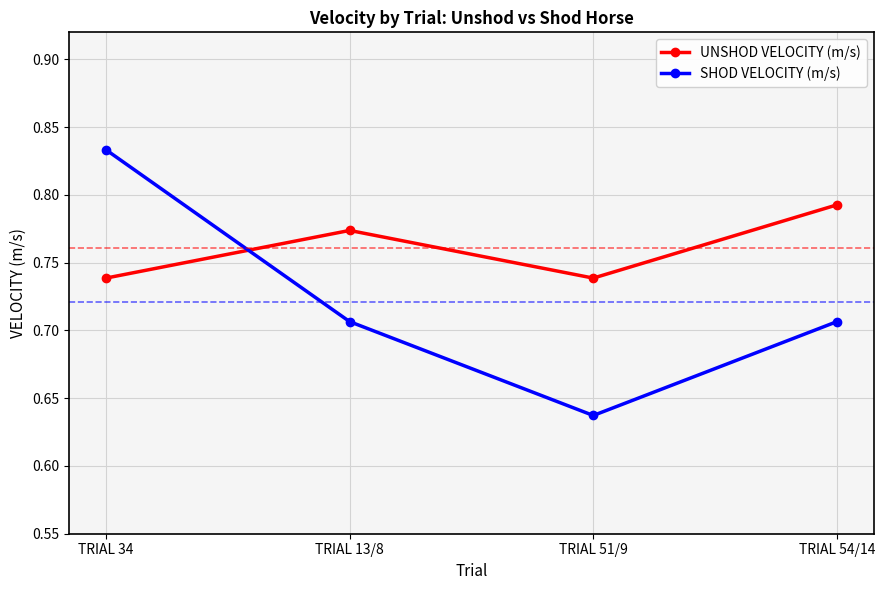

Does the chart have visible grid lines?

Yes